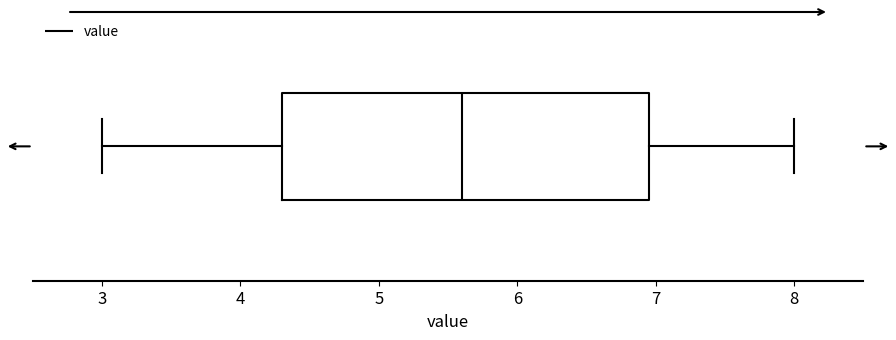

Transcribe this box plot: give where the median line is, the range the box spans, and where the two whiskers end, as read against the x-axis. The values are not printed on the chart, so give them approximately, as read against the axis.

median 5.6, box 4.3 to 7.0, whiskers 3.0 to 8.0